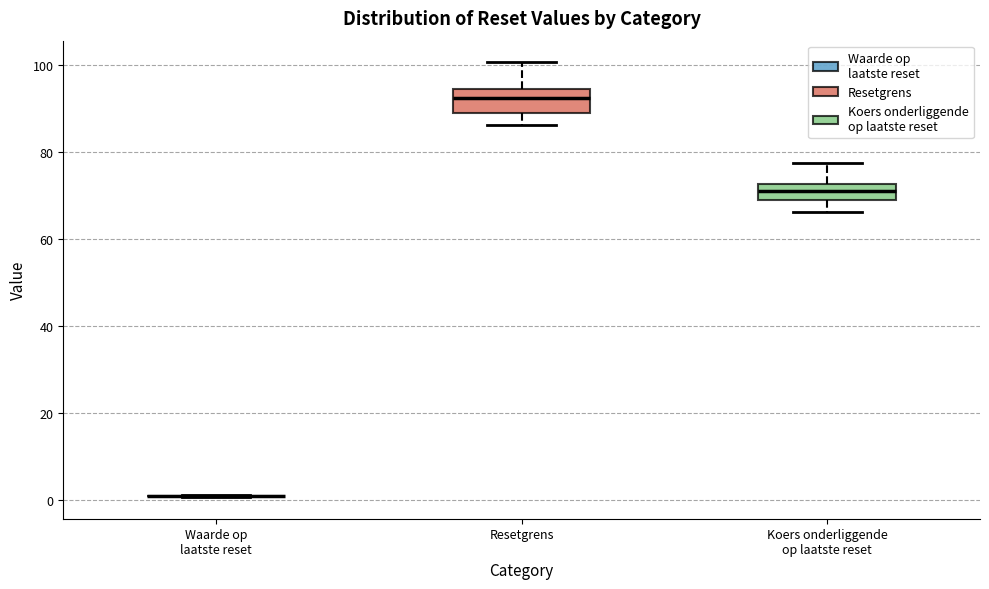

Where does the lower whisker of the box for Koers onderliggende op laatste reset end on the y-axis? The values are not printed on the chart, so give them approximately, as read against the axis.

66